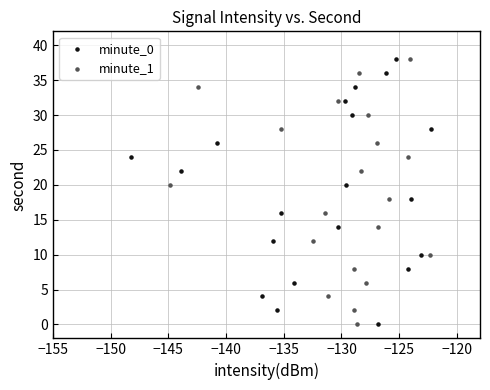

What are all the series names shown in the legend?

minute_0, minute_1